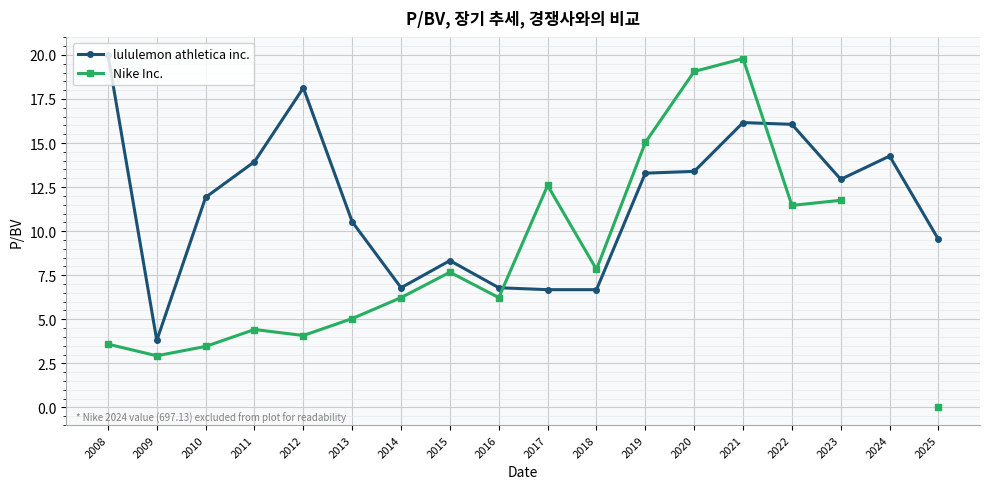

What is the difference between the second highest and second lowest values in the Nike Inc. series?

16.9